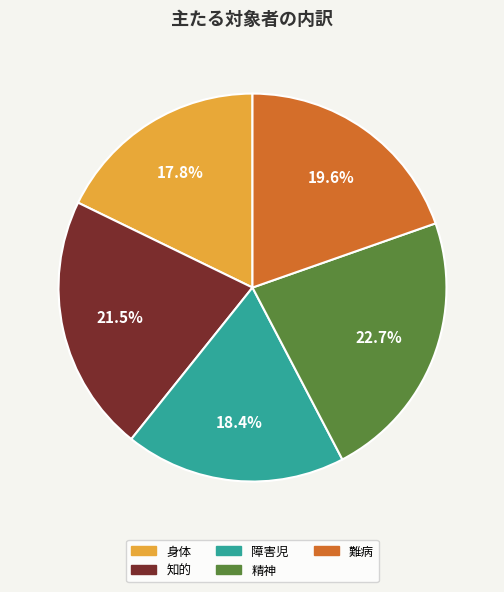

Which category has the biggest portion of the pie?

精神